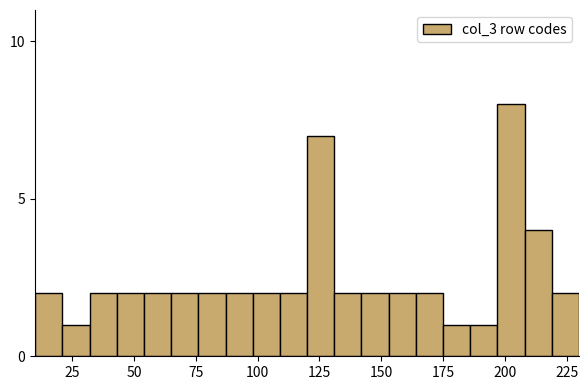

Around what value on the x-axis is the tallest bar? Give the approximate position of its centre, as read against the axis.

205